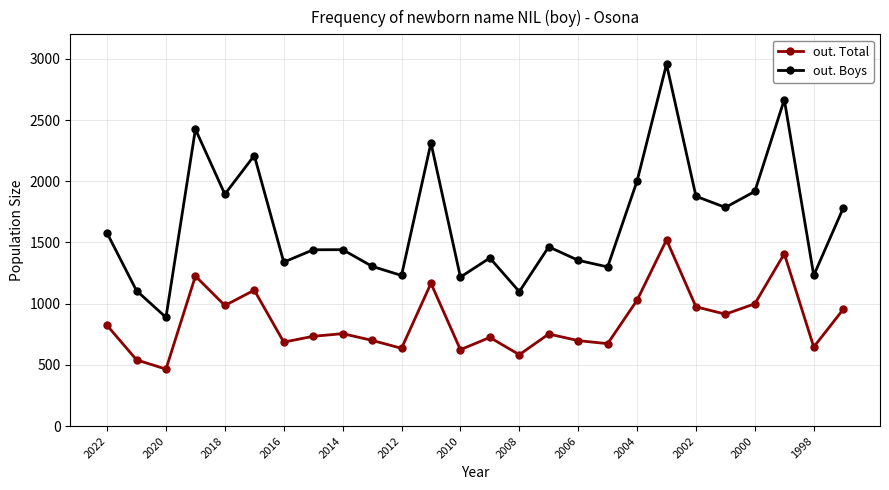

How many lines are shown in the chart?

2